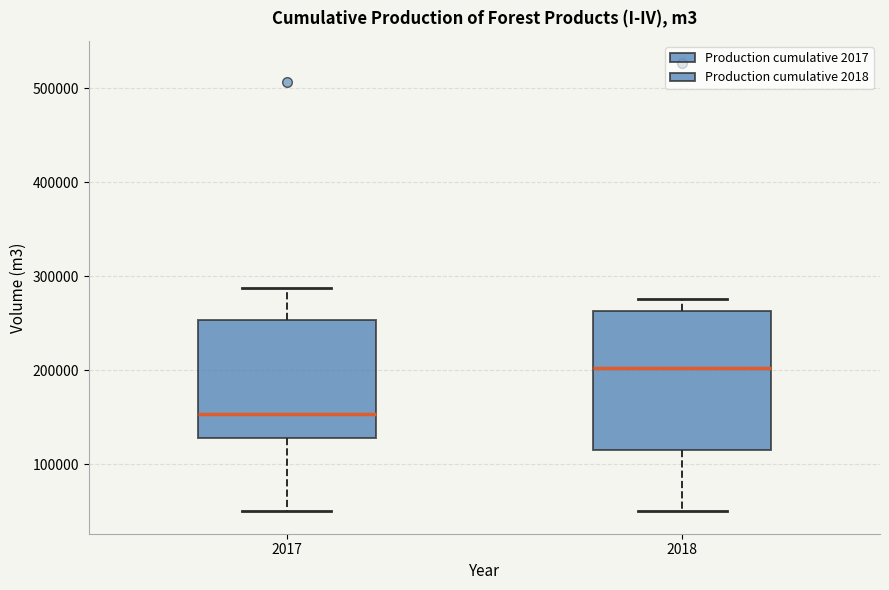

Where does the upper whisker of the box at x = 2018 end on the y-axis? The values are not printed on the chart, so give them approximately, as read against the axis.

280000